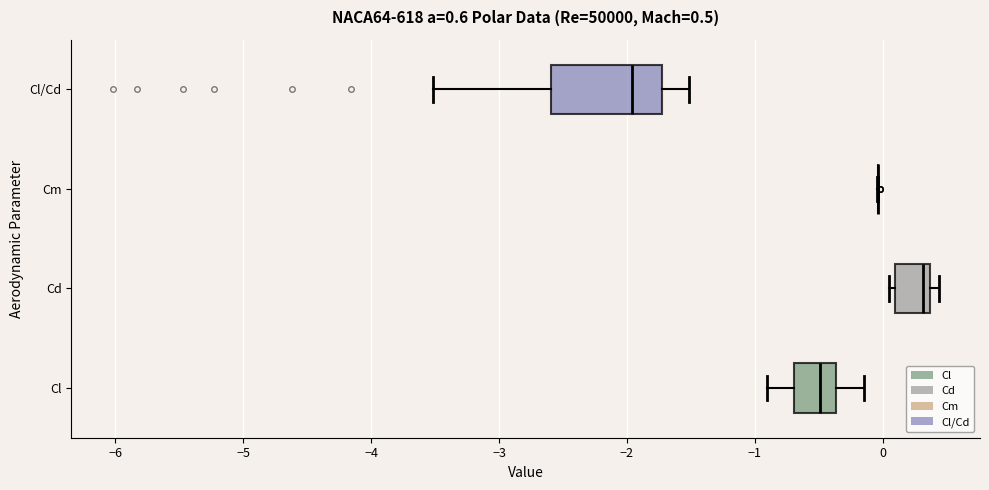

Which box is the widest, from its left edge to its right edge?

Cl/Cd